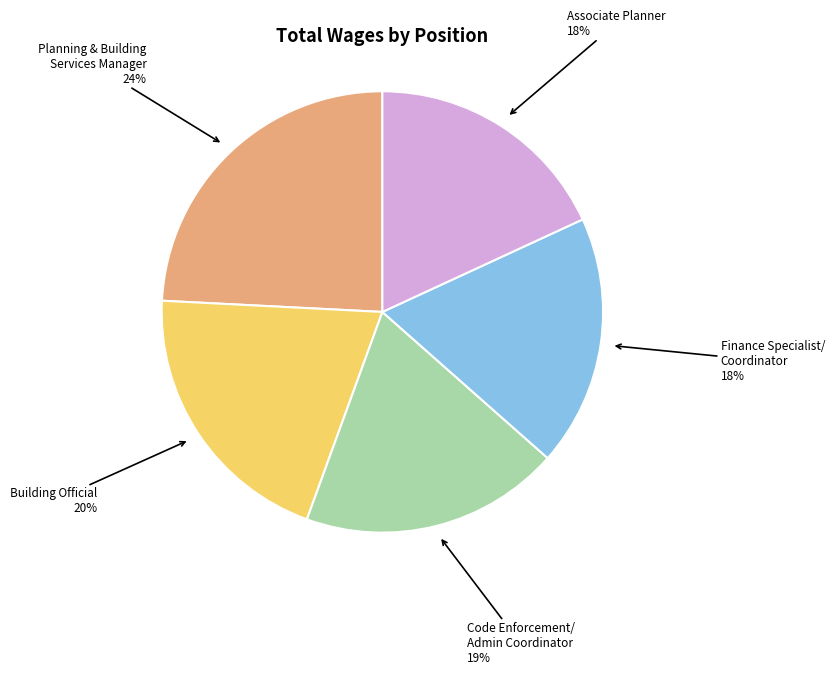

To the nearest percent, what is the difference between the largest and smallest slice percentages?

6%